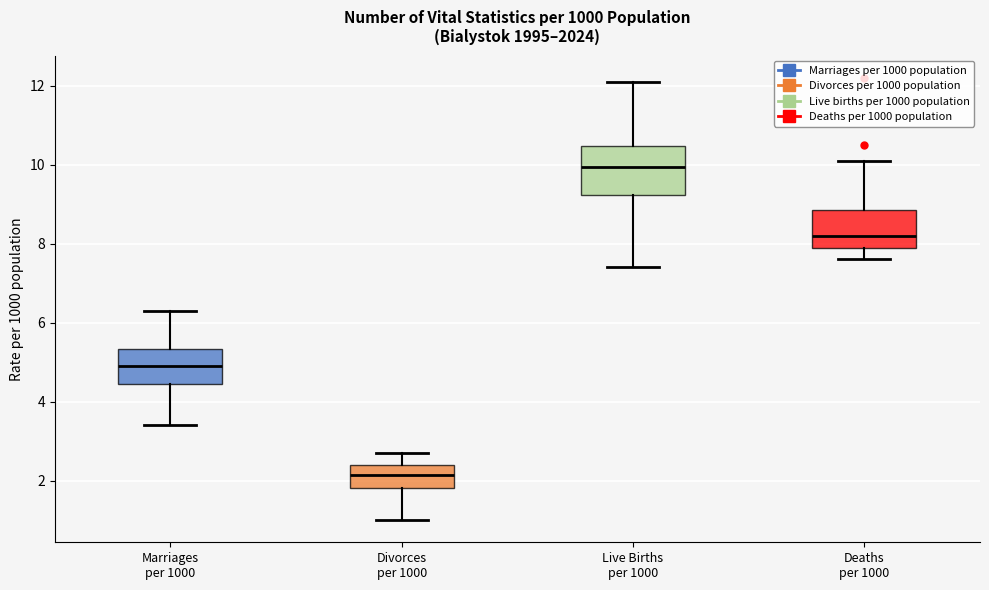

Which box is the tallest, from its lower edge to its upper edge?

Live Births per 1000